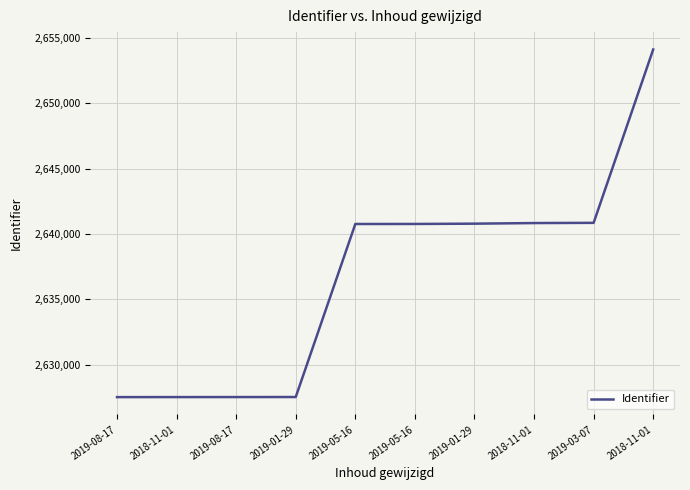

Which label corresponds to the largest value in the chart?

2018-11-01